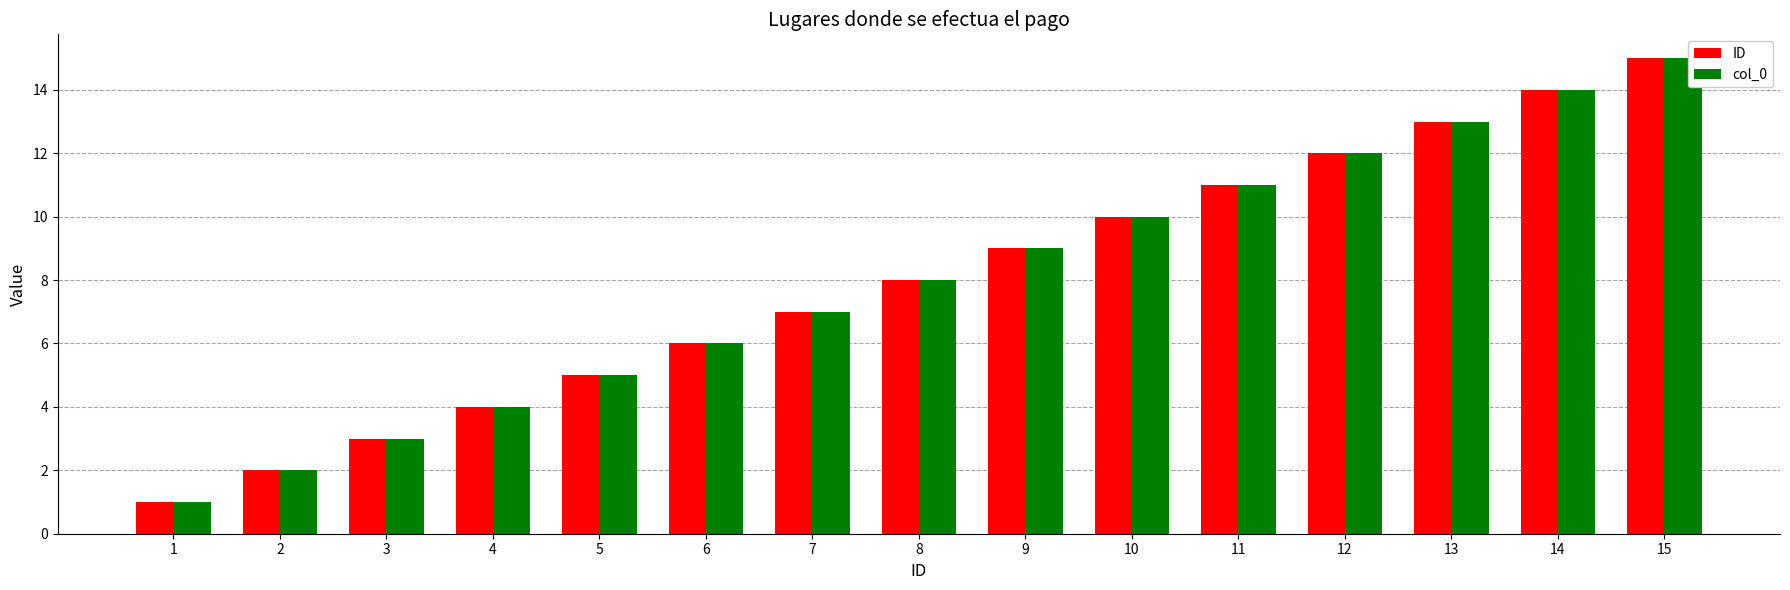

What is the maximum value for ID?

15